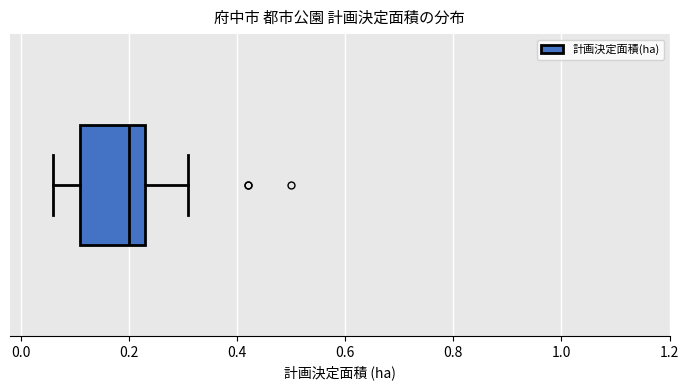

Where does the median line of the box sit on the x-axis? The values are not printed on the chart, so give them approximately, as read against the axis.

0.20